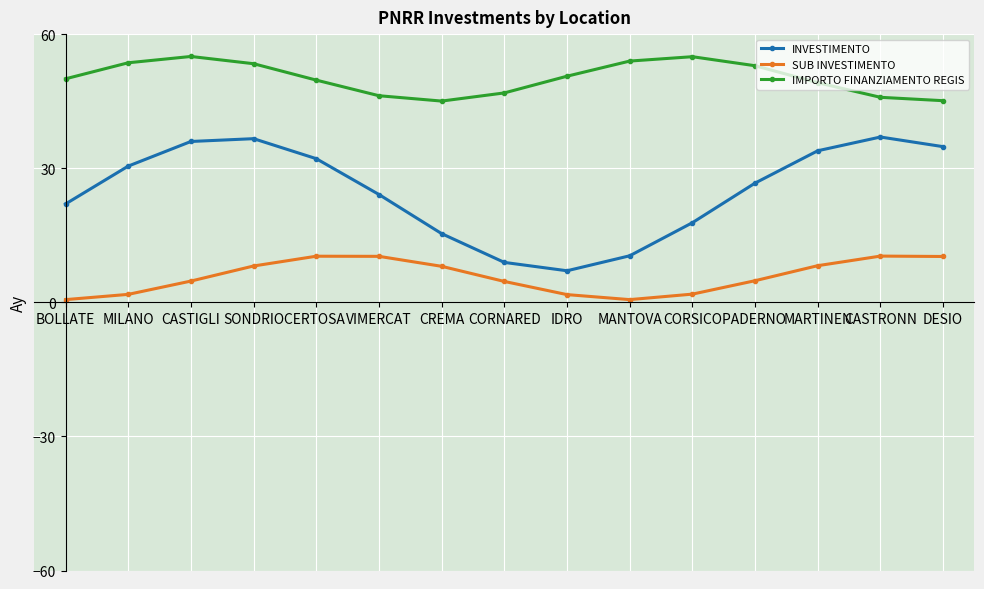

What is the total value across all series at CORSICO?

74.6